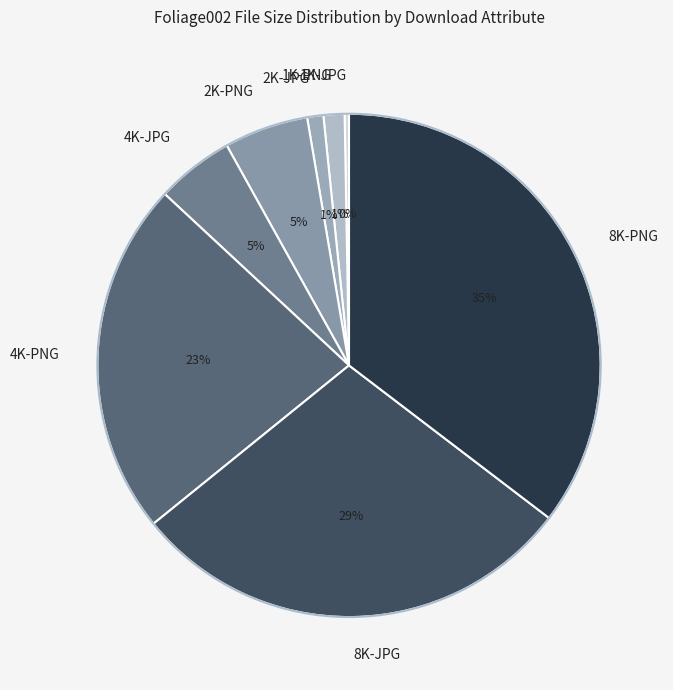

To the nearest percent, what portion does 4K-JPG represent?

5%